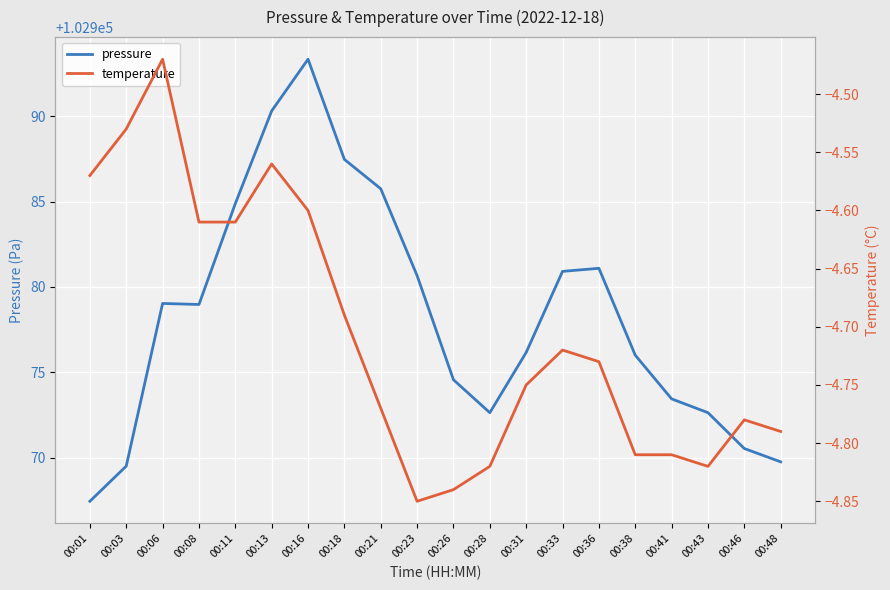

How many interior local valleys does the pressure series have?

2